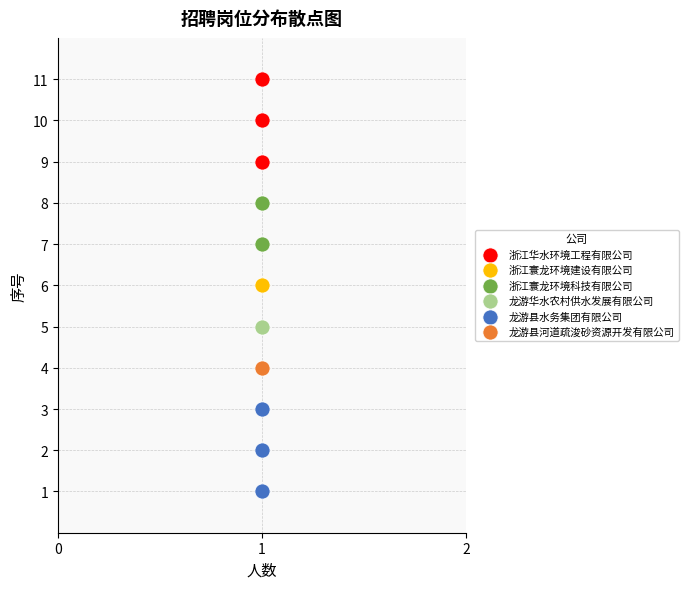

Which series contains the highest Y value?

浙江华水环境工程有限公司